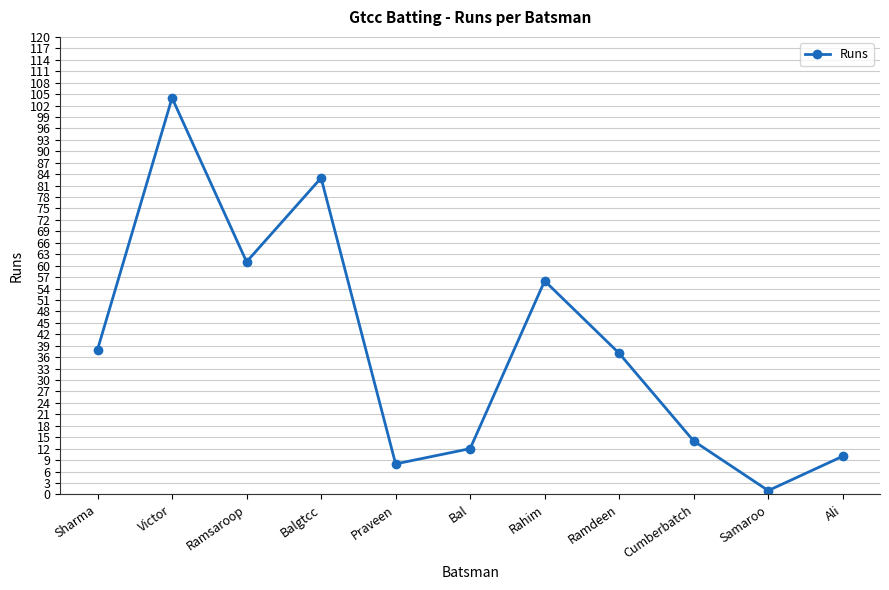

What is the difference between the values at Cumberbatch and Balgtcc?

69